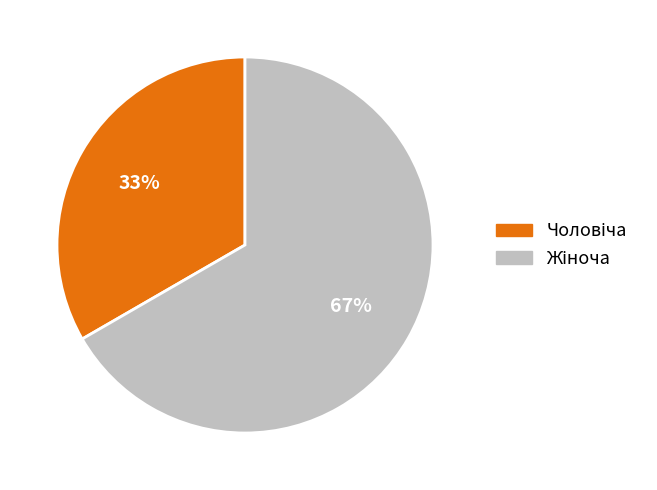

Does any single category account for the majority?

Yes